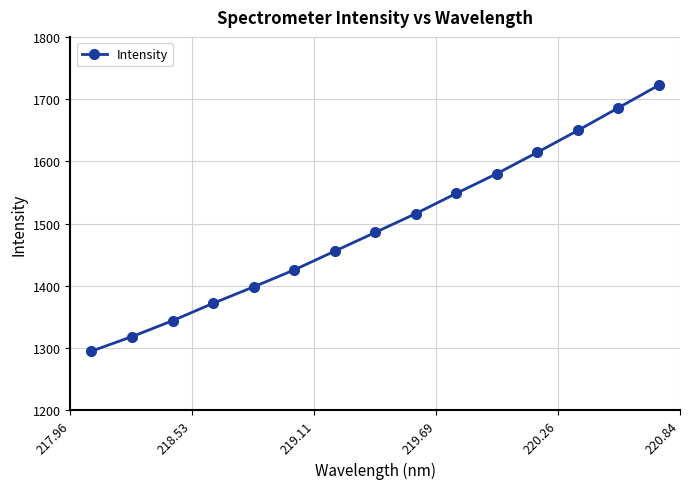

What is the value of the 9th point from the left?

1515.9